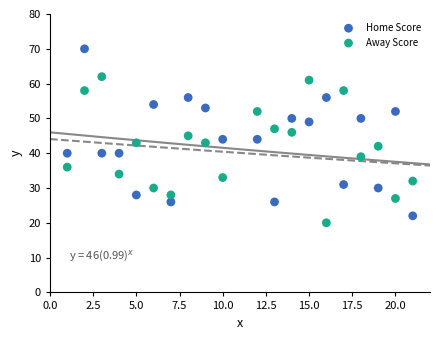

Which series contains the highest Y value?

Home Score